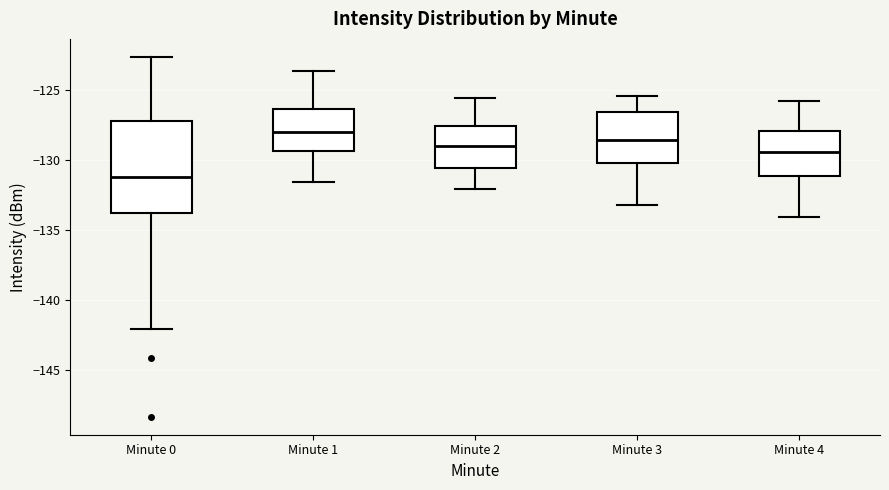

Which box has the highest median line?

Minute 1